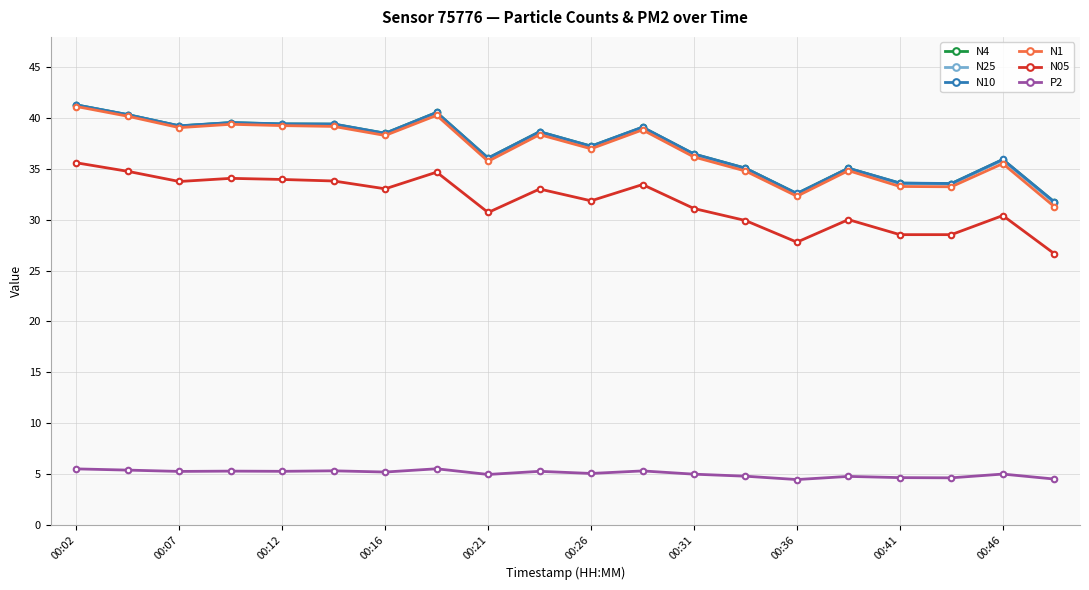

What is the highest value of the N4 series?

41.3